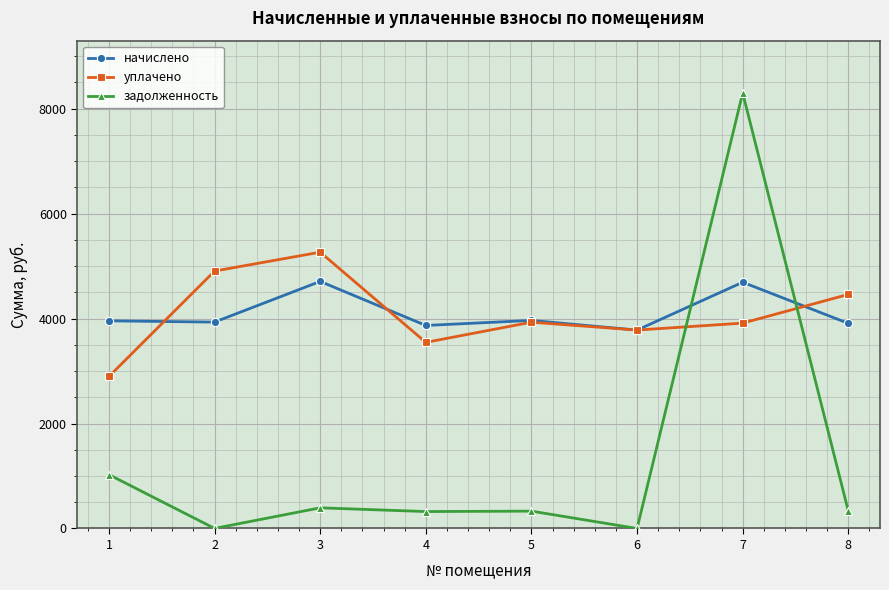

How many lines are shown in the chart?

3